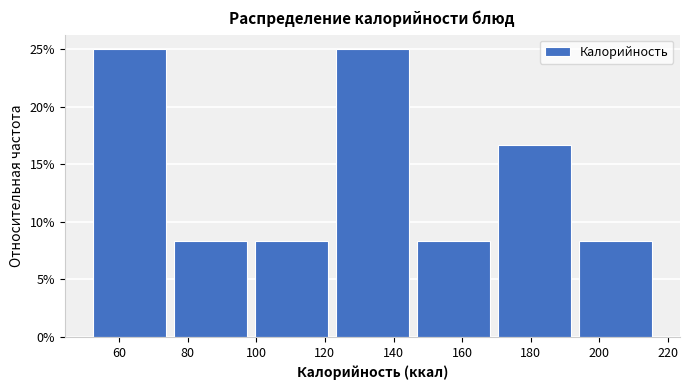

Reading left to right, transcribe this chart: for each bar, give the range it covers on the x-axis and its height. Neither the bar edges nor the heights are printed on the chart, so give them approximately, as read against the axes.

51.2 to 74.8: 25.0
74.8 to 98.4: 8.5
98.4 to 122.0: 8.5
122.0 to 145.6: 25.0
145.6 to 169.2: 8.5
169.2 to 192.8: 16.5
192.8 to 216.4: 8.5